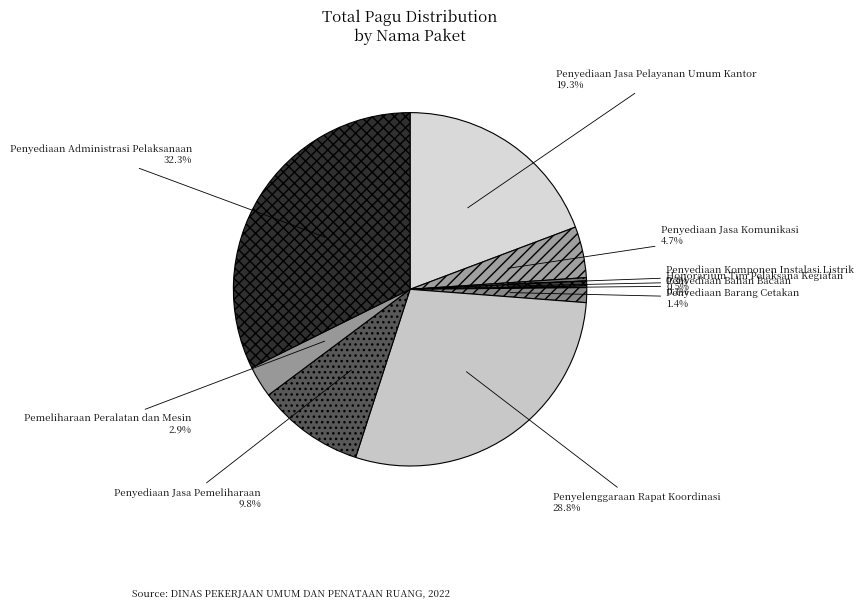

What is the largest slice in the pie chart?

Penyediaan Administrasi Pelaksanaan